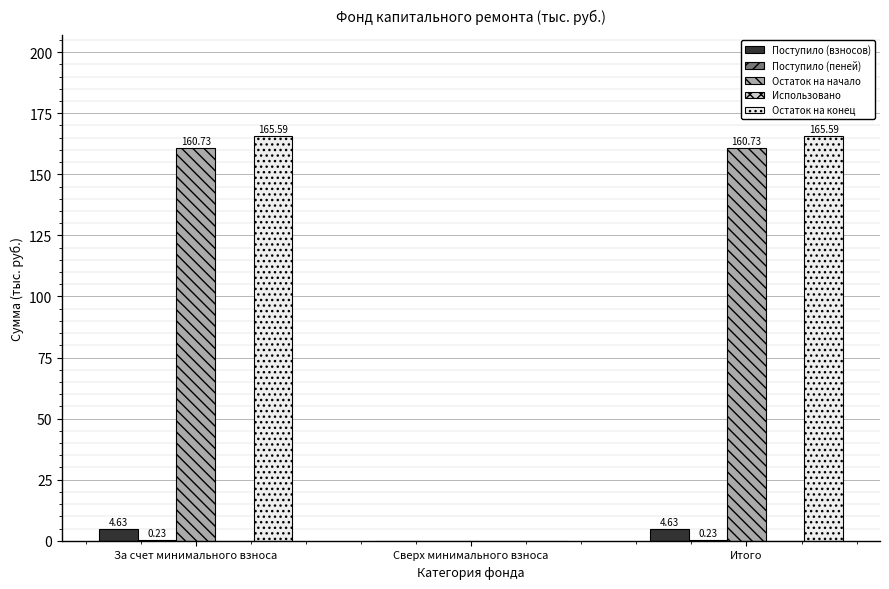

Which series has the largest total across all categories?

Остаток на конец